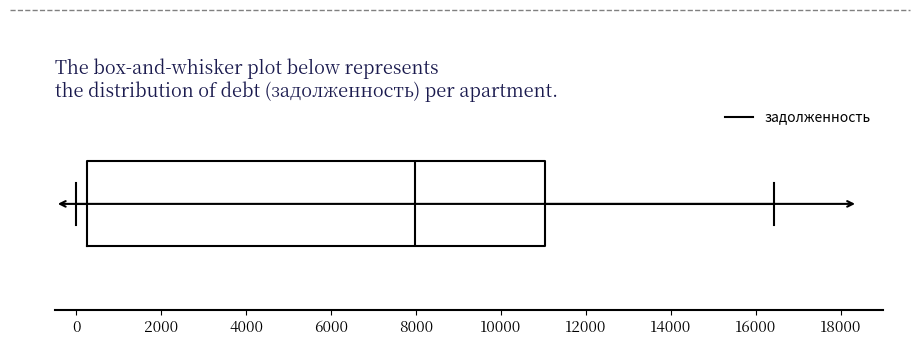

Read this box plot against the x-axis: the position of the median line, the range covered by the box, and the ends of both whiskers. The values are not printed on the chart, so give them approximately, as read against the axis.

median 8000, box 200 to 11000, whiskers 0 to 16400